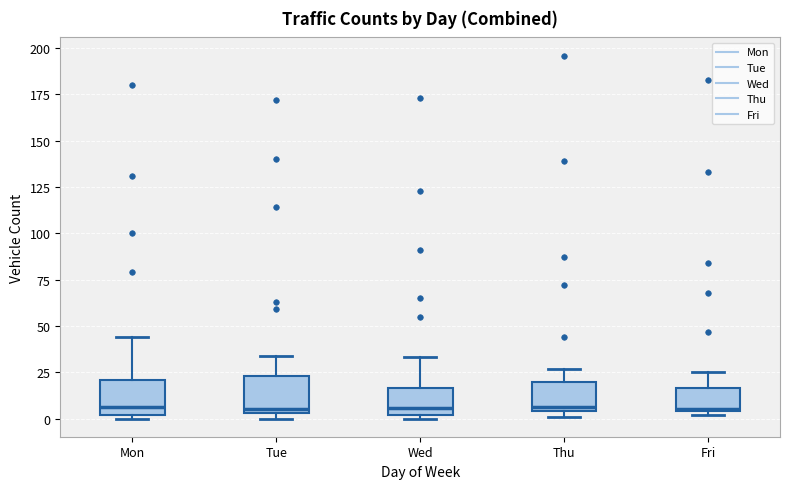

Where is the lower edge of the box for Tue on the y-axis? The values are not printed on the chart, so give them approximately, as read against the axis.

5